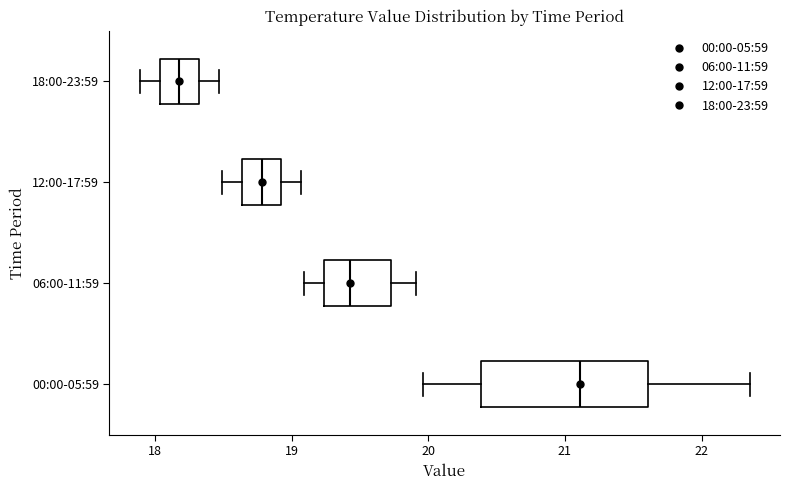

Reading bottom to top, transcribe this box plot: for each box, give where its median line is, the range the box spans, and where its two whiskers end, as read against the x-axis. The values are not printed on the chart, so give them approximately, as read against the axis.

00:00-05:59: median 21.1, box 20.4 to 21.6, whiskers 20.0 to 22.4
06:00-11:59: median 19.4, box 19.2 to 19.7, whiskers 19.1 to 19.9
12:00-17:59: median 18.8, box 18.6 to 18.9, whiskers 18.5 to 19.1
18:00-23:59: median 18.2, box 18.0 to 18.3, whiskers 17.9 to 18.5